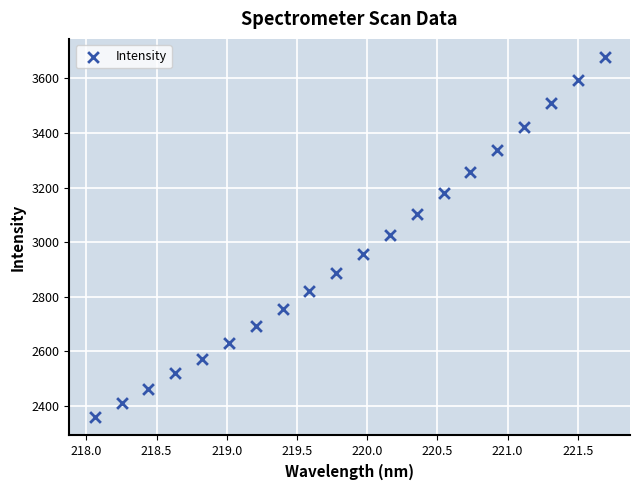

What is the range of X values (max minus min)?

3.6